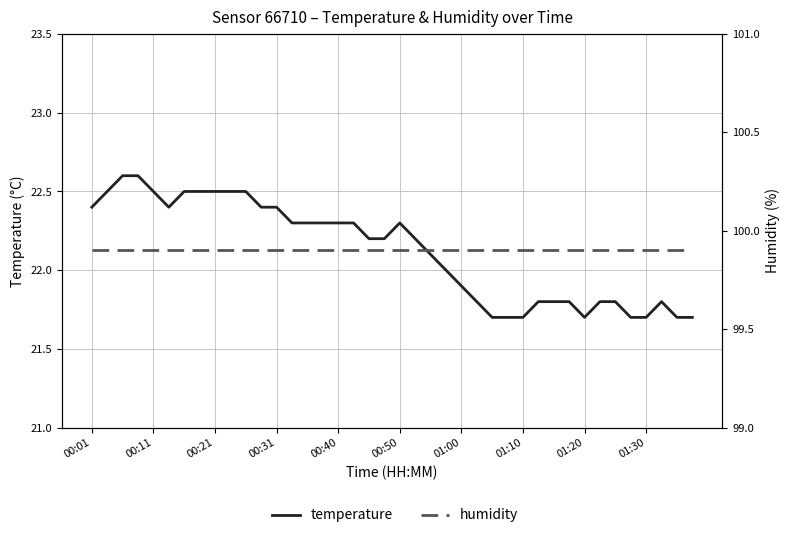

How many interior local peaks does the temperature series have?

2